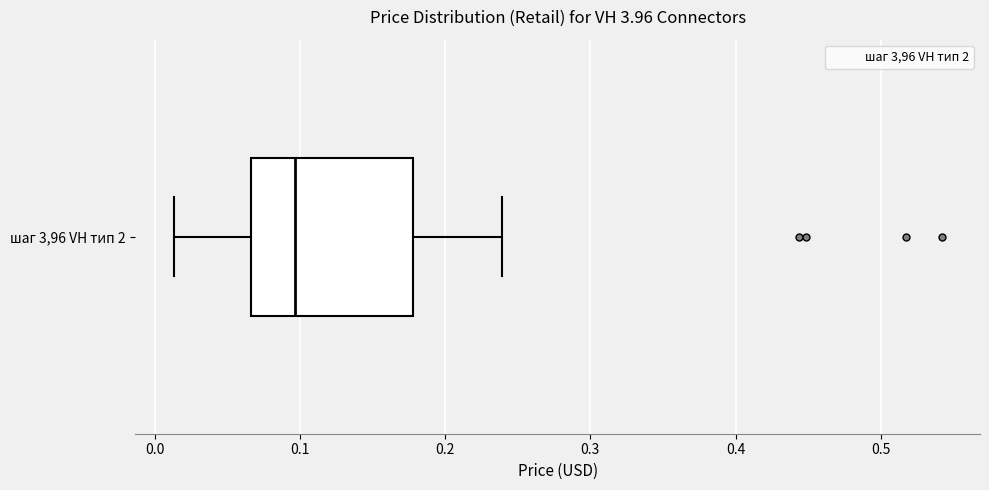

Where does the left whisker of the box for шаг 3,96 VH тип 2 end on the x-axis? The values are not printed on the chart, so give them approximately, as read against the axis.

0.01